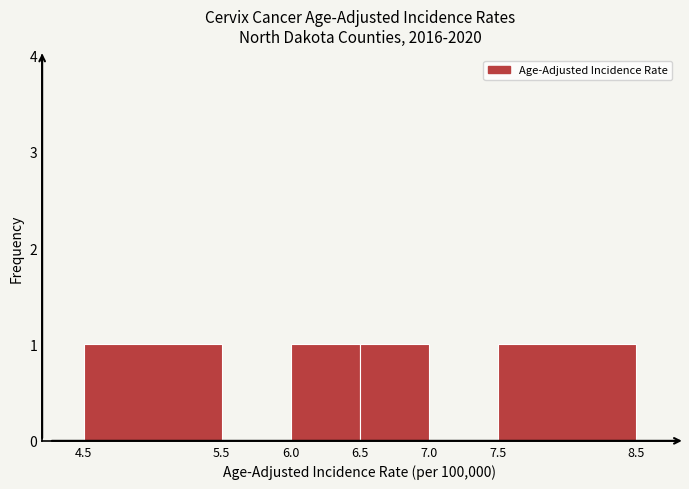

What is the height of the bar covering 6.5 to 7.0 on the x-axis? The values are not printed on the chart, so give them approximately, as read against the axis.

1